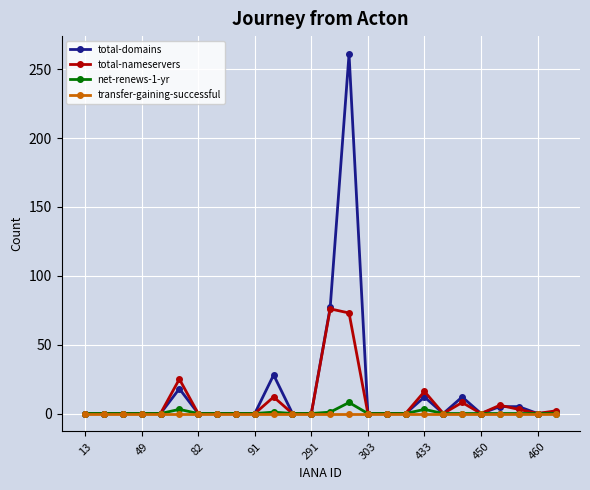

What is the maximum value shown in the chart?

261